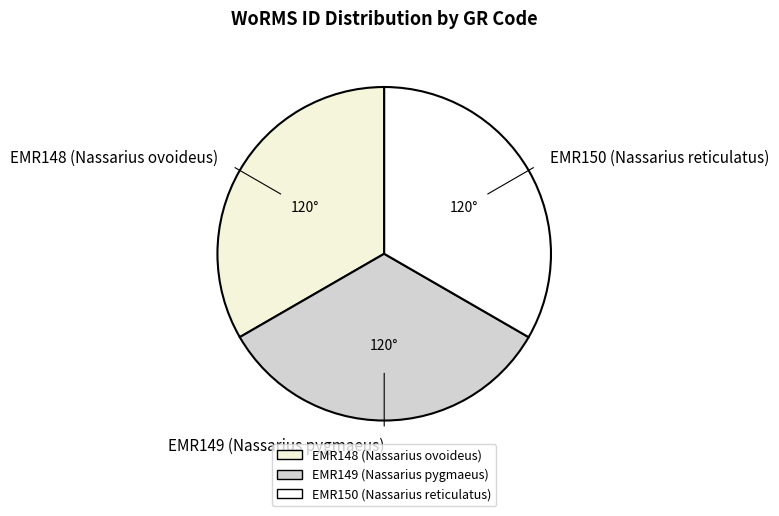

What is the ratio of the value at EMR148 (Nassarius ovoideus) to the value at EMR149 (Nassarius pygmaeus)?

1.0